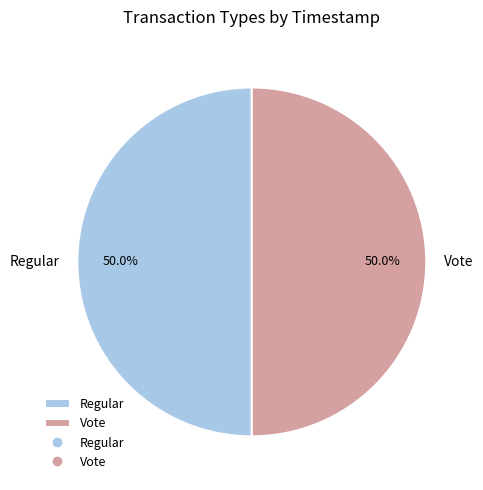

What portion of the pie excludes Vote?

50.0%